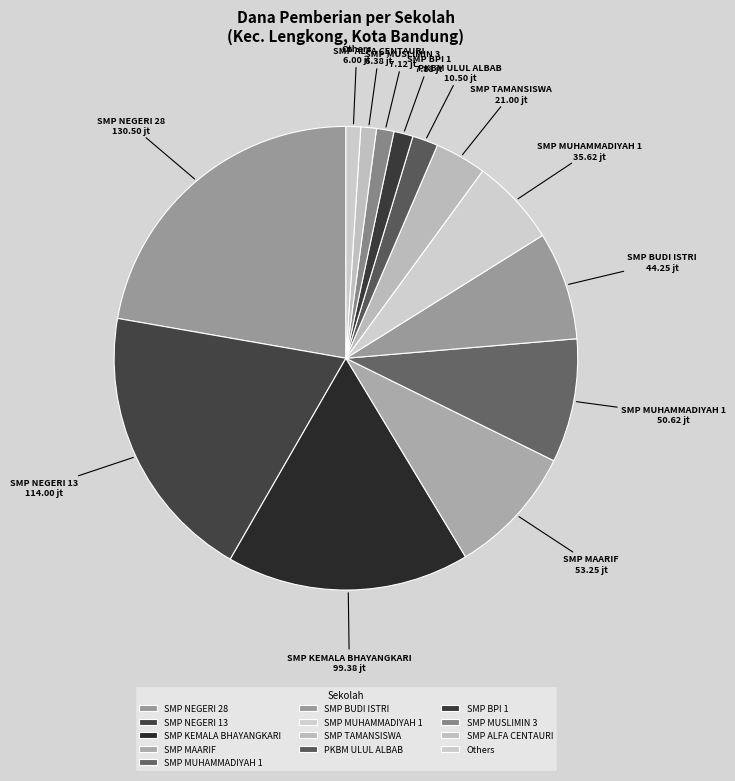

Is there any slice that represents more than half of the pie?

No